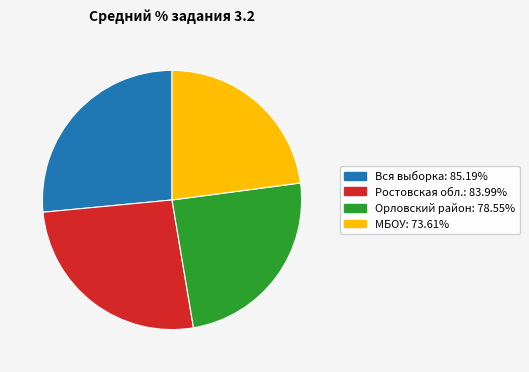

Is there a majority slice in this chart?

No